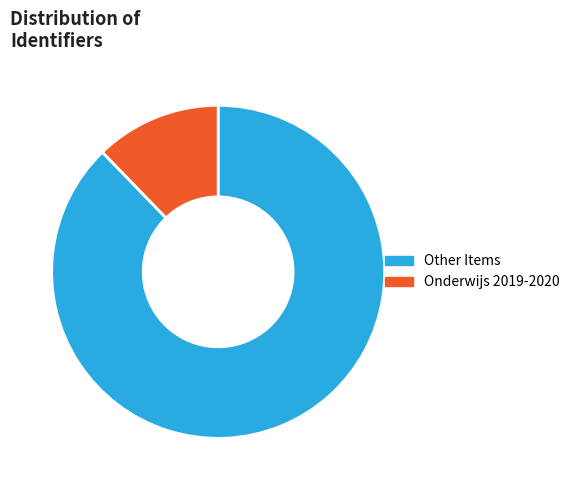

How much of the chart is everything except Other Items?

12.2%